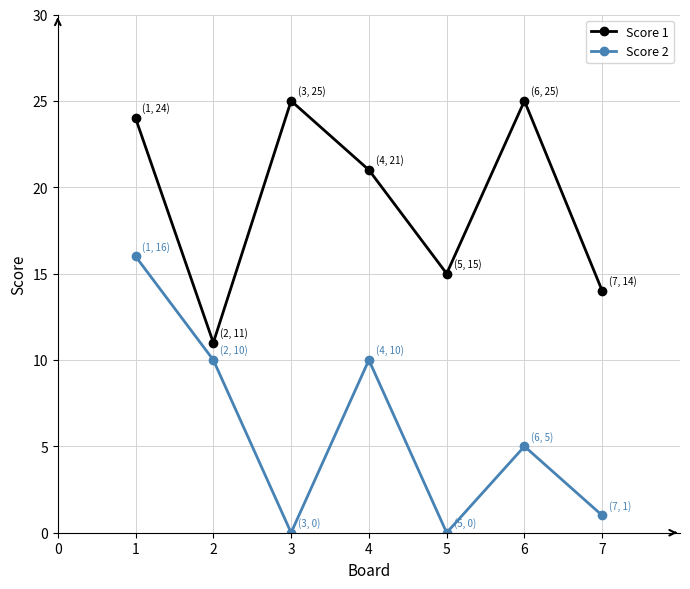

What is the highest value of the Score 2 series?

16